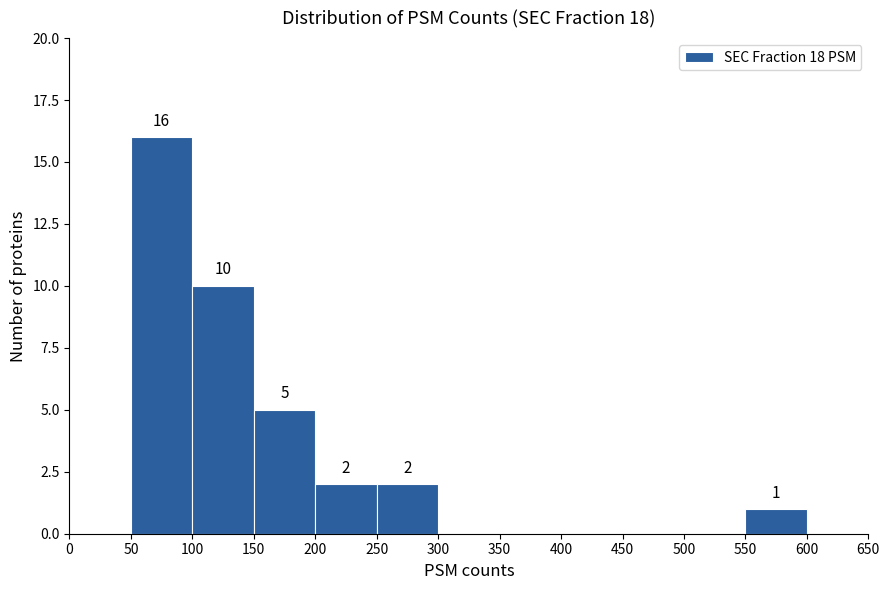

Over which range of the x-axis is the bar tallest?

50 to 100